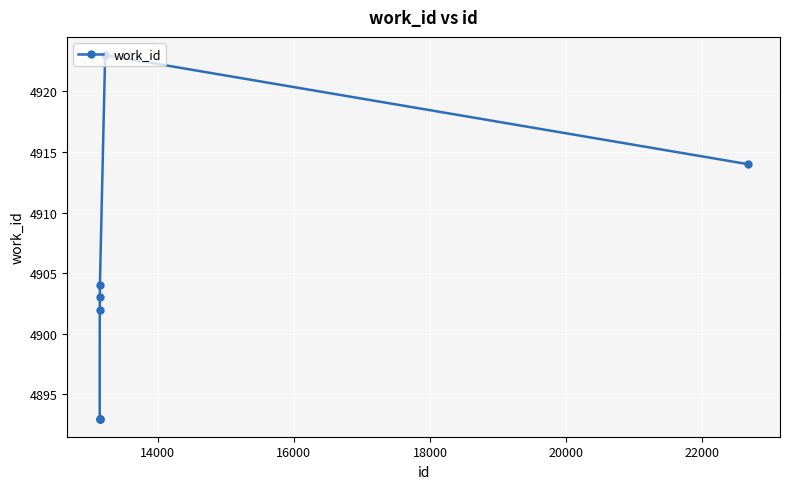

How many data points does each series have?

10